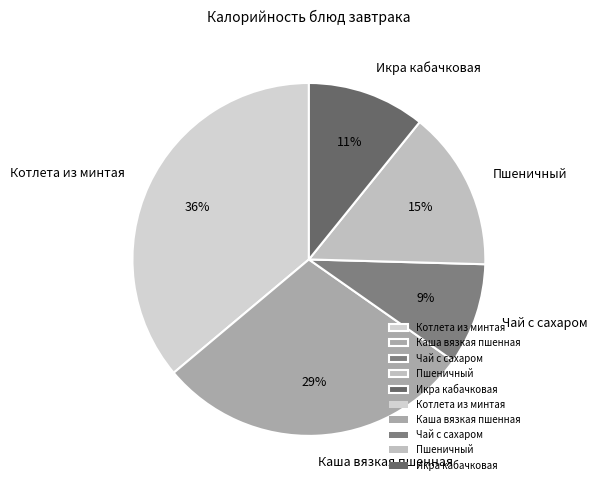

Is Пшеничный the majority of the pie?

No